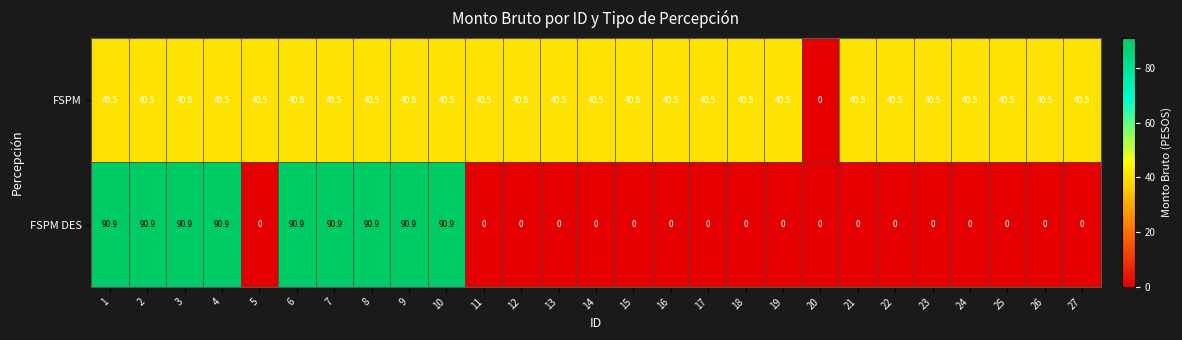

At how many categories does at least one series exceed 20?

26